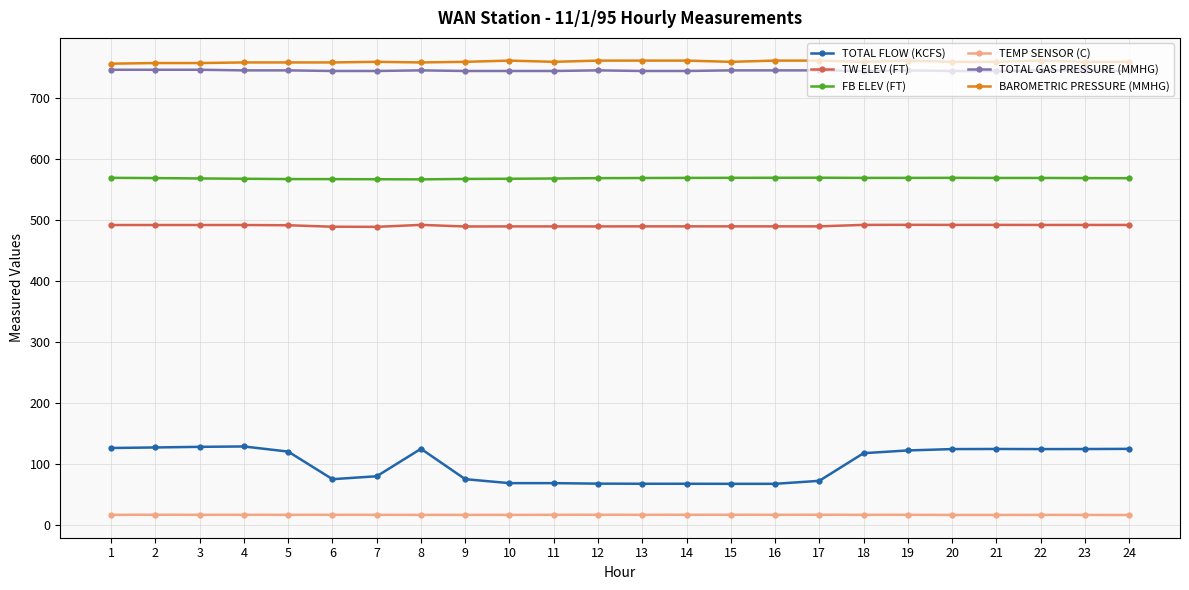

What is the maximum value for BAROMETRIC PRESSURE (MMHG)?

761.0